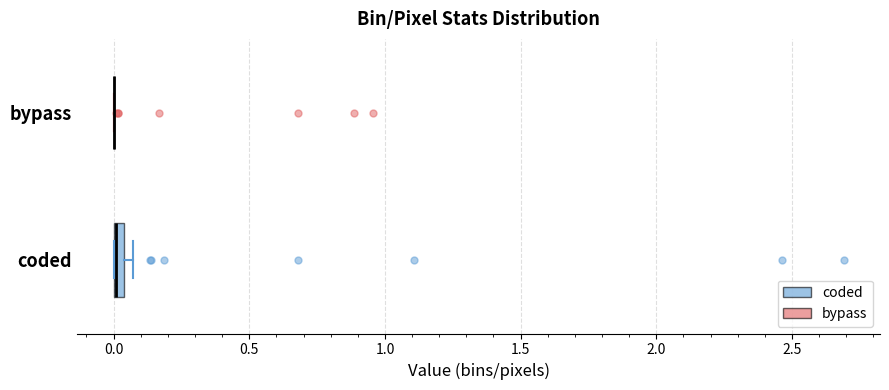

Where is the left edge of the box for coded on the x-axis? The values are not printed on the chart, so give them approximately, as read against the axis.

0.00